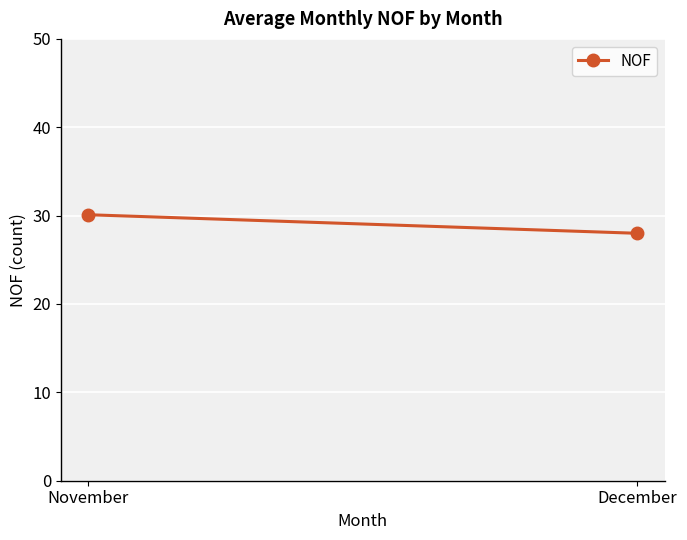

List the labels in order of value, smallest first.

December, November